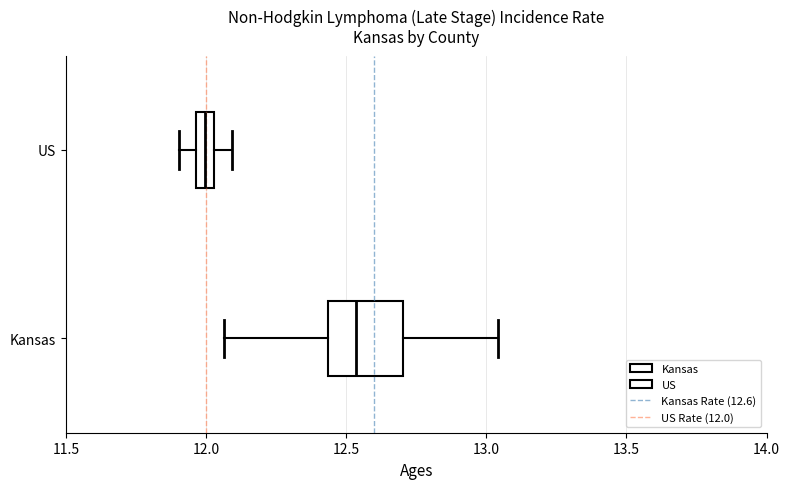

Comparing the boxes themselves (not the whiskers), which one is the widest?

Kansas